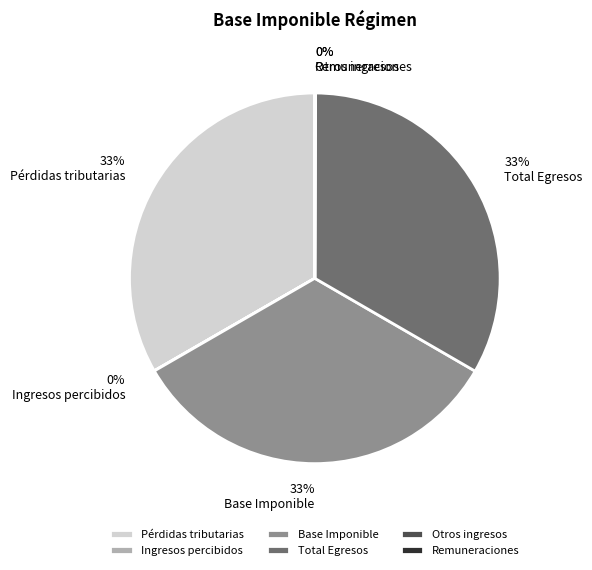

Does any single category account for the majority?

No